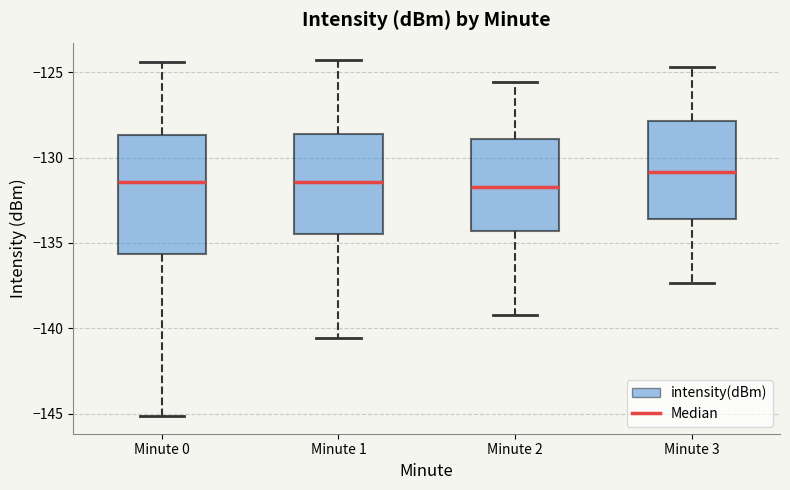

Where is the lower edge of the box for Minute 1 on the y-axis? The values are not printed on the chart, so give them approximately, as read against the axis.

-134.5